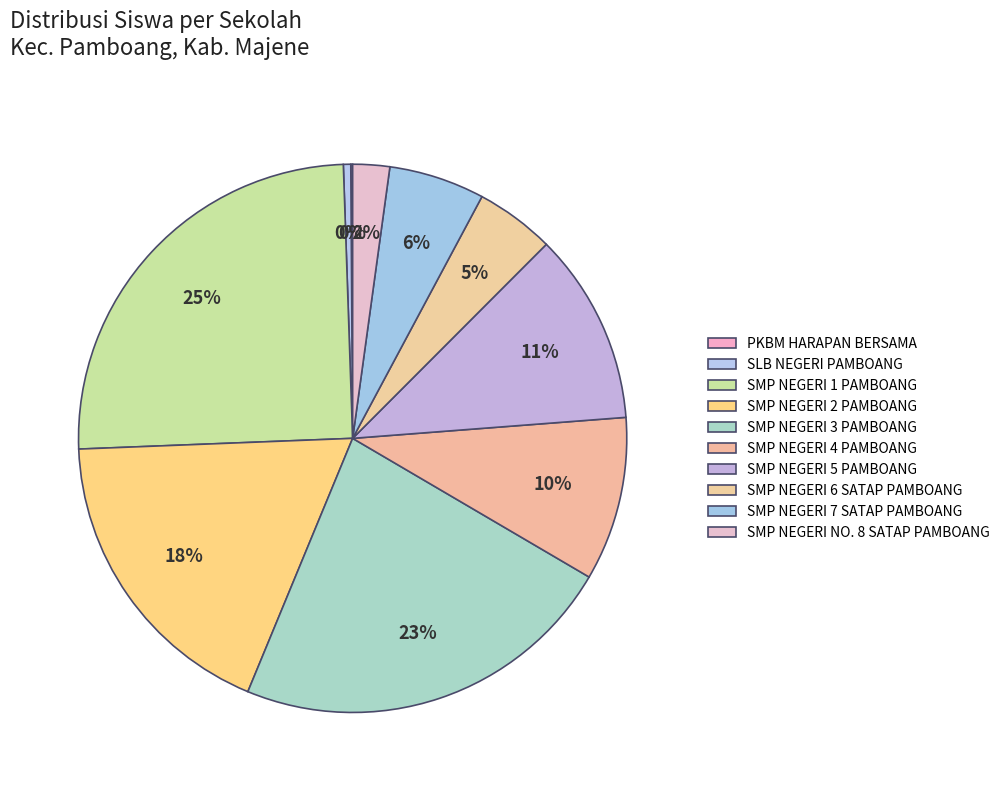

Approximately how many times larger is the value at SMP NEGERI 1 PAMBOANG compared to SMP NEGERI 7 SATAP PAMBOANG?

4.4